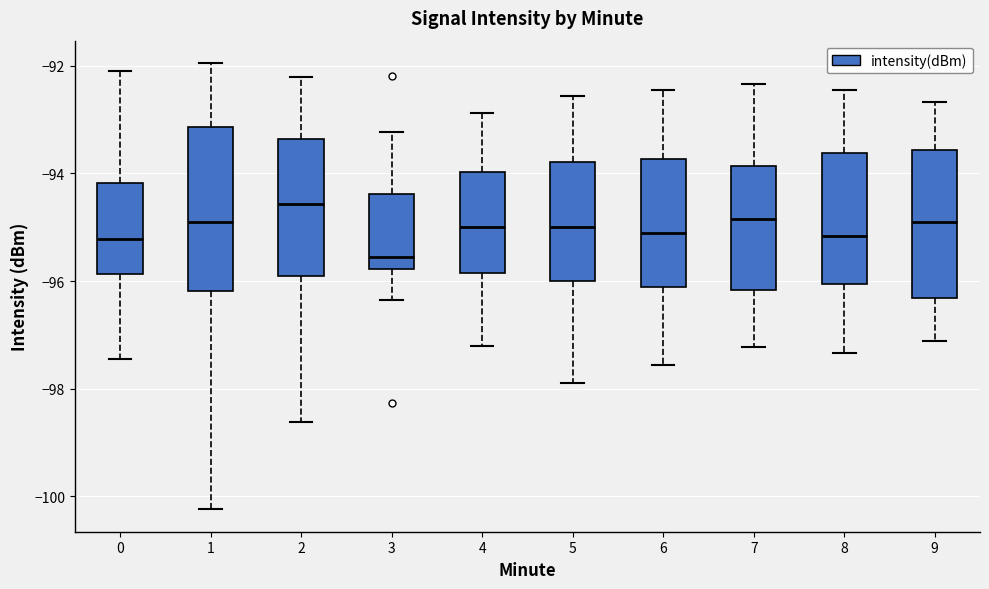

Reading left to right, read every box against the y-axis: the position of its median line, the range the box covers, and the ends of its whiskers. The values are not printed on the chart, so give them approximately, as read against the axis.

0: median -95.2, box -95.8 to -94.2, whiskers -97.4 to -92.0
1: median -95.0, box -96.2 to -93.2, whiskers -100.2 to -92.0
2: median -94.6, box -96.0 to -93.4, whiskers -98.6 to -92.2
3: median -95.6, box -95.8 to -94.4, whiskers -96.4 to -93.2
4: median -95.0, box -95.8 to -94.0, whiskers -97.2 to -92.8
5: median -95.0, box -96.0 to -93.8, whiskers -97.8 to -92.6
6: median -95.2, box -96.2 to -93.8, whiskers -97.6 to -92.4
7: median -94.8, box -96.2 to -93.8, whiskers -97.2 to -92.4
8: median -95.2, box -96.0 to -93.6, whiskers -97.4 to -92.4
9: median -94.8, box -96.4 to -93.6, whiskers -97.2 to -92.6